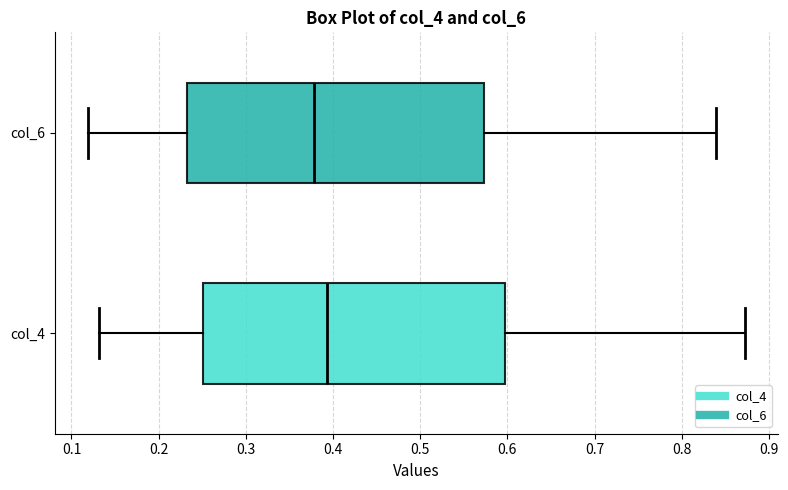

Reading bottom to top, transcribe this box plot: for each box, give where its median line is, the range the box spans, and where its two whiskers end, as read against the x-axis. The values are not printed on the chart, so give them approximately, as read against the axis.

col_4: median 0.39, box 0.25 to 0.60, whiskers 0.13 to 0.87
col_6: median 0.38, box 0.23 to 0.57, whiskers 0.12 to 0.84